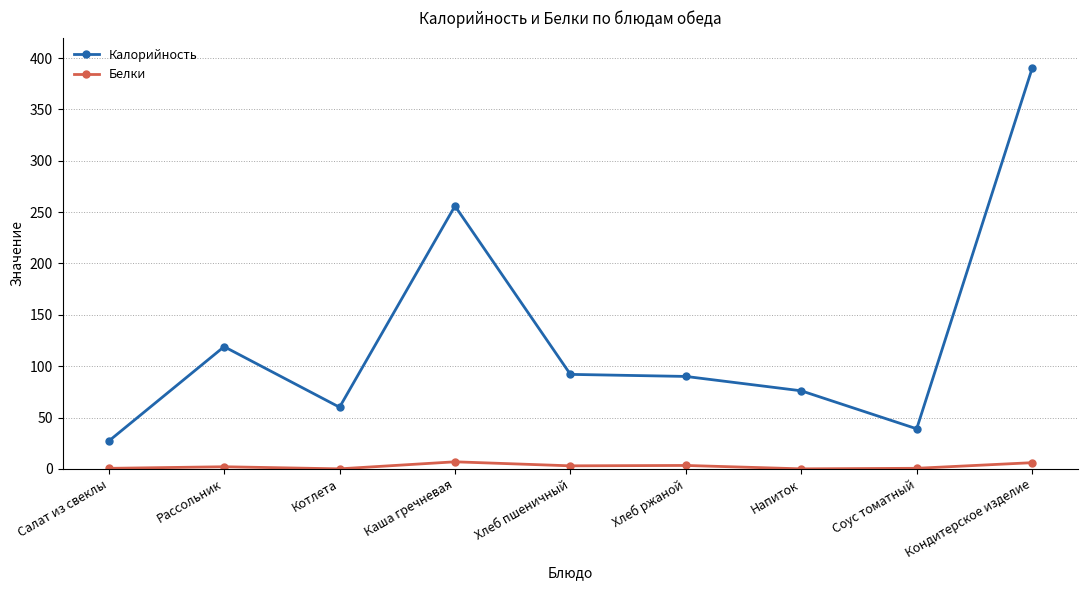

Does the chart display data point markers on the line(s)?

Yes